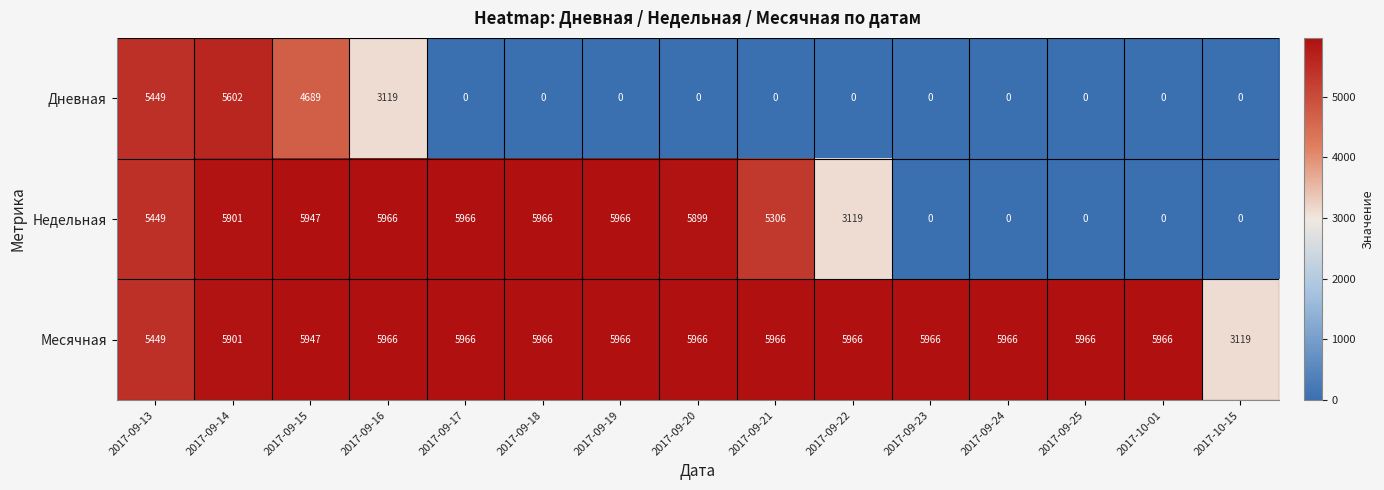

True or false: Недельная has a value of -2194 at 2017-09-23.

False